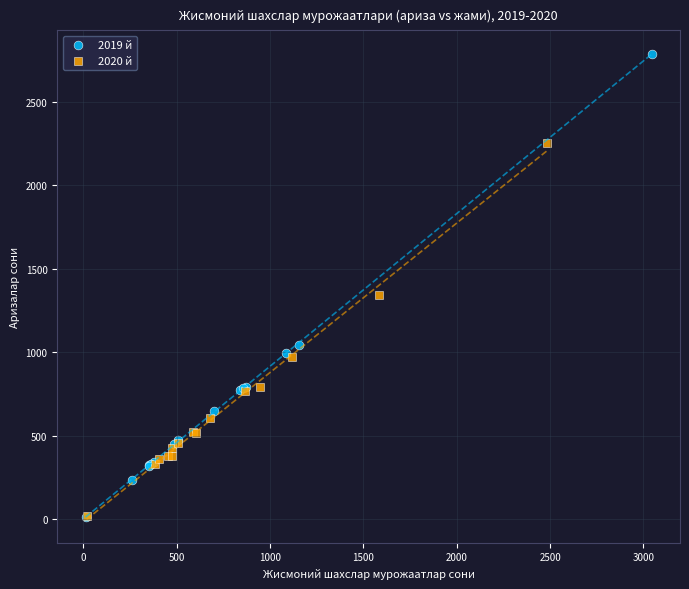

Which series reaches the maximum Y coordinate?

2019 й